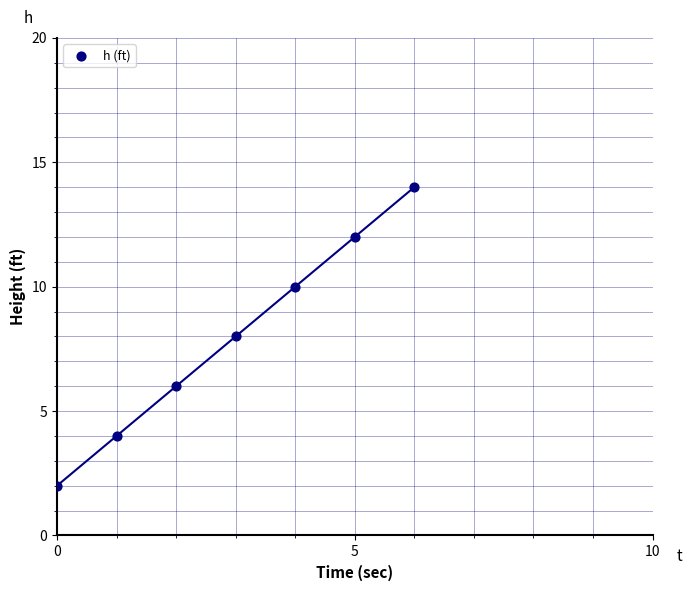

What is the range of Y values (max minus min)?

12